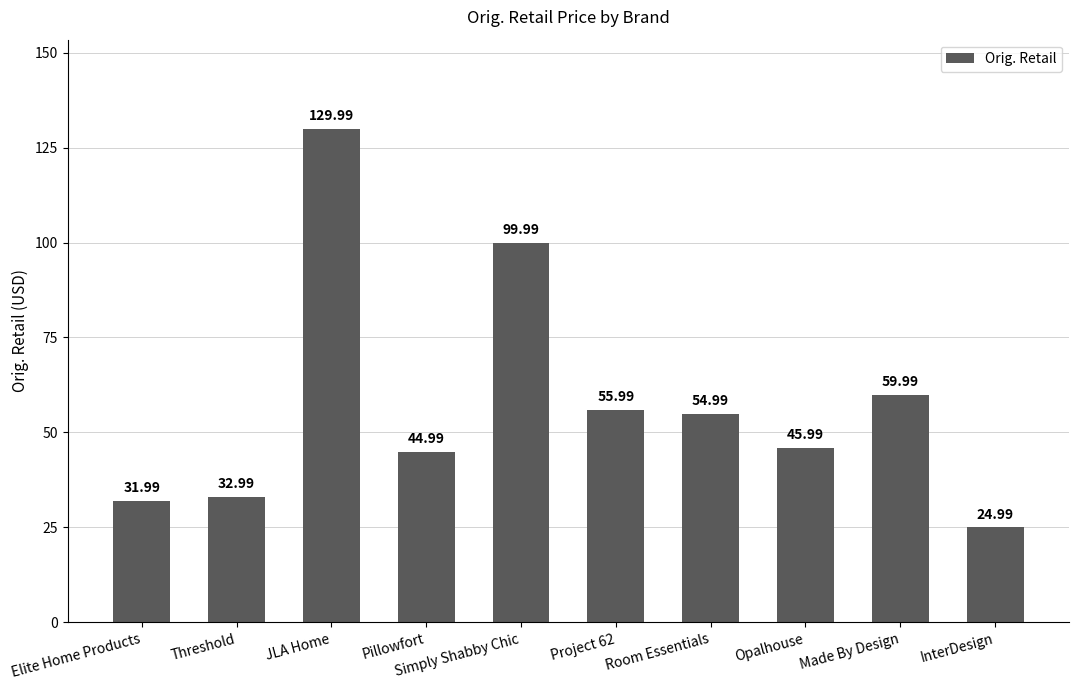

Between Opalhouse and InterDesign, which is larger?

Opalhouse